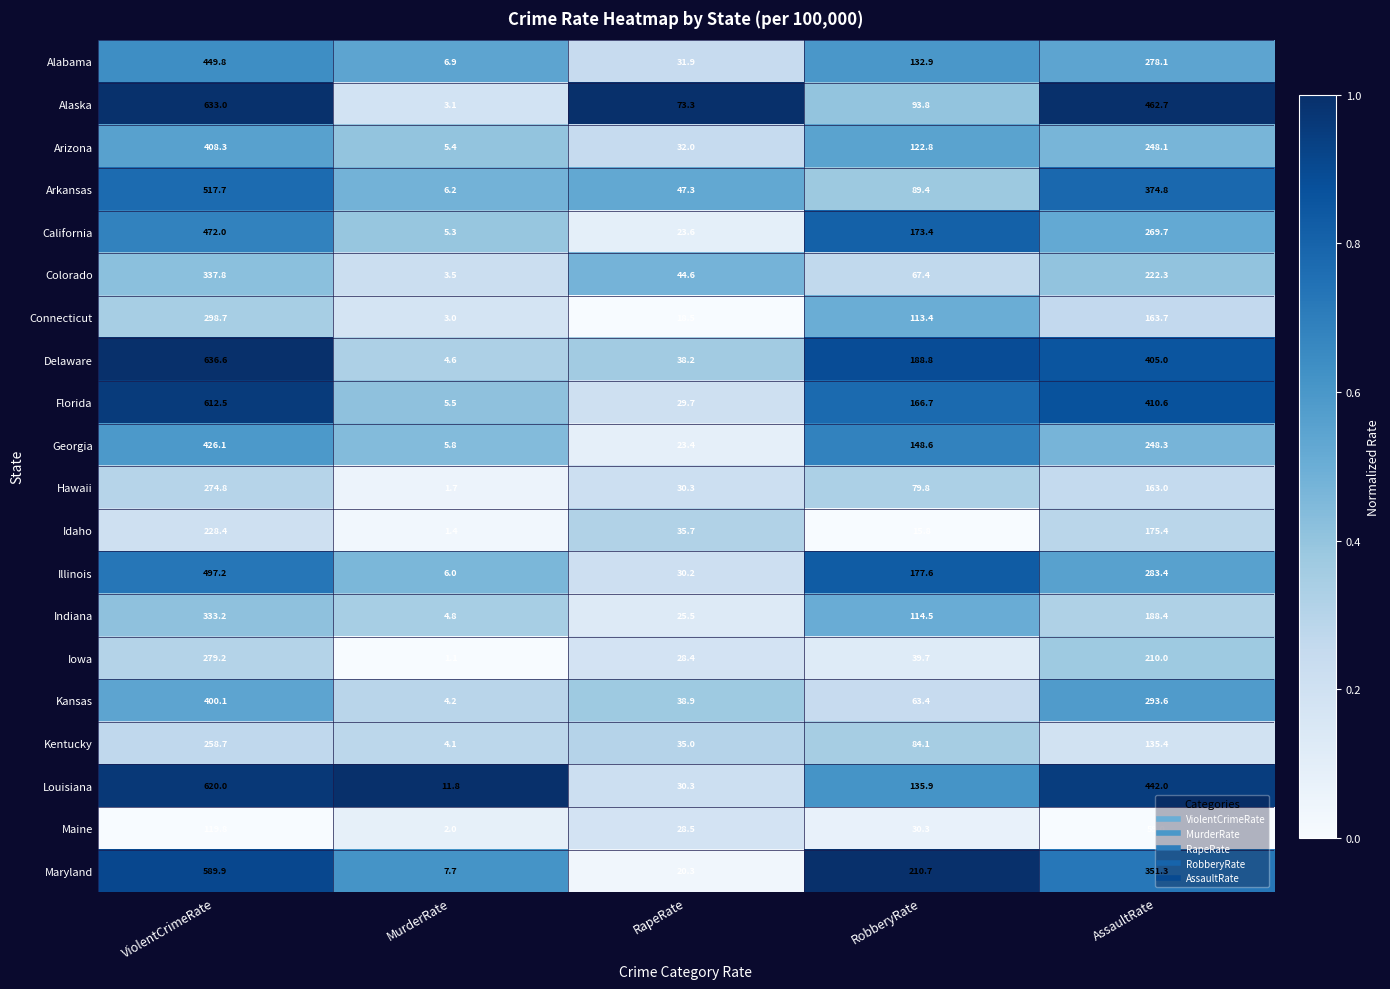

The value of Kansas at RapeRate is 38.9. True or false?

True